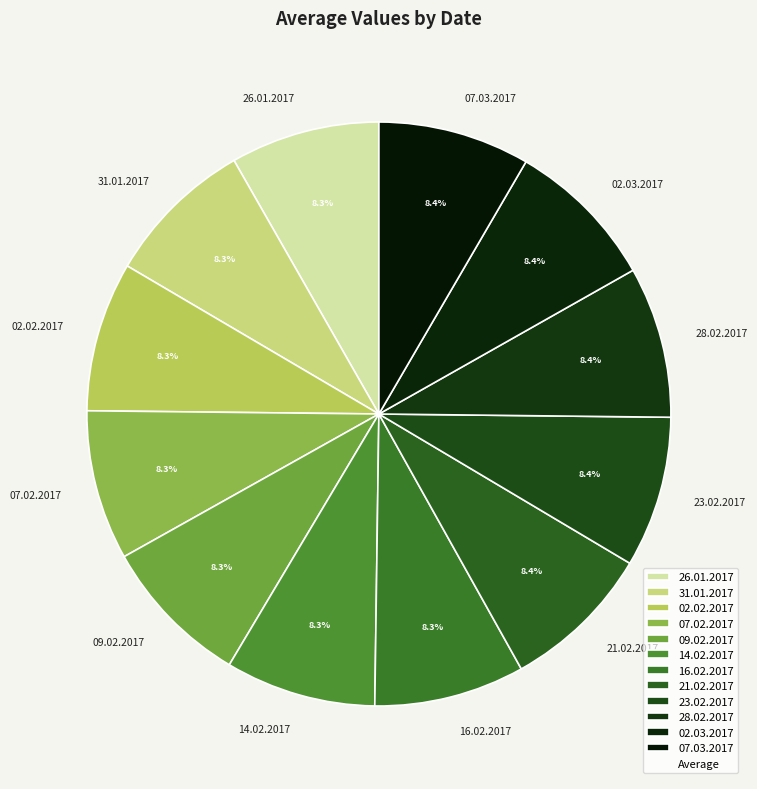

Approximately how many times larger is the value at 14.02.2017 compared to 31.01.2017?

1.0